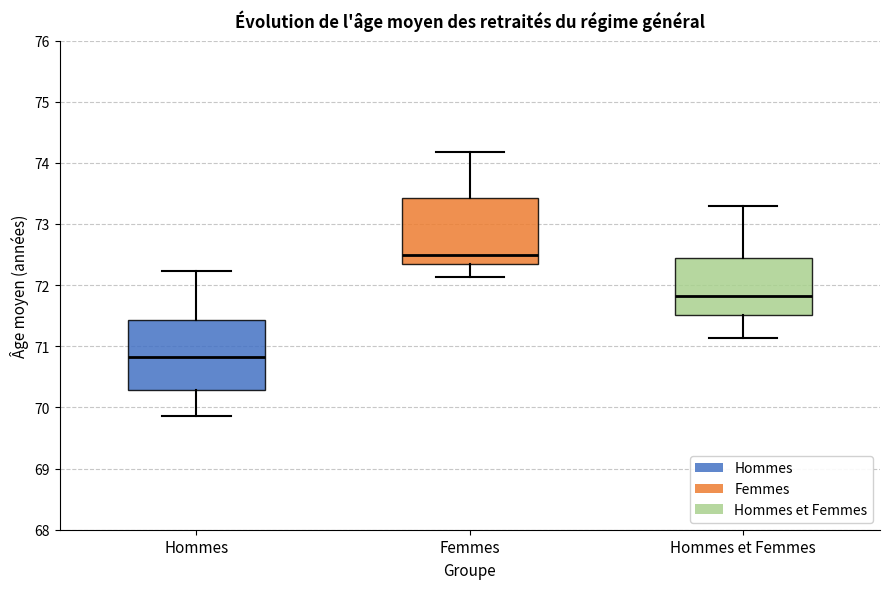

Reading left to right, transcribe this box plot: for each box, give where its median line is, the range the box spans, and where its two whiskers end, as read against the y-axis. The values are not printed on the chart, so give them approximately, as read against the axis.

Hommes: median 70.8, box 70.3 to 71.4, whiskers 69.9 to 72.2
Femmes: median 72.5, box 72.4 to 73.4, whiskers 72.1 to 74.2
Hommes et Femmes: median 71.8, box 71.5 to 72.4, whiskers 71.1 to 73.3